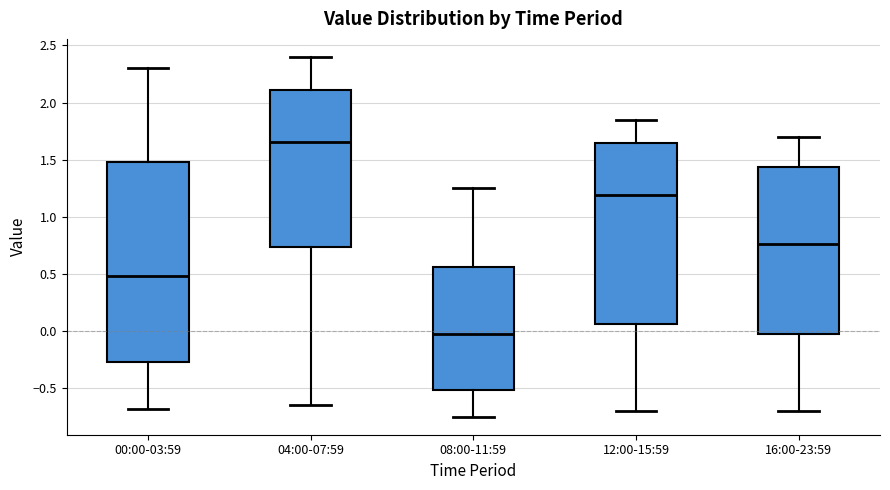

Comparing the boxes themselves (not the whiskers), which one is the tallest?

00:00-03:59